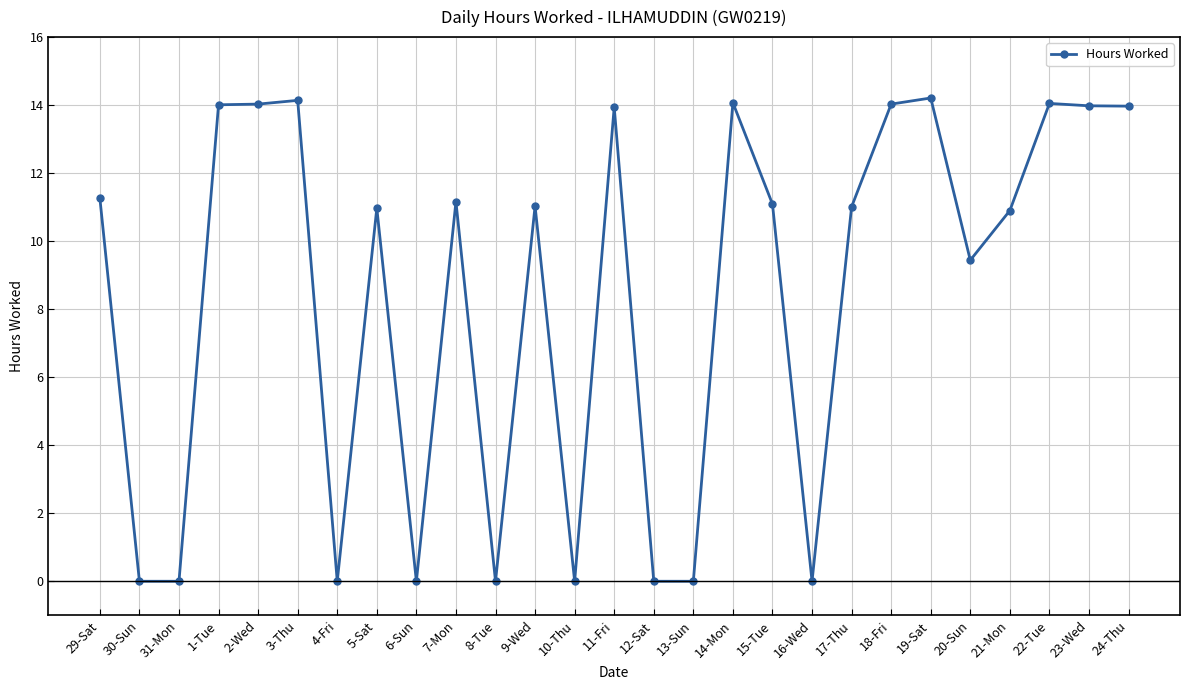

Where does the data first go above 11?

29-Sat